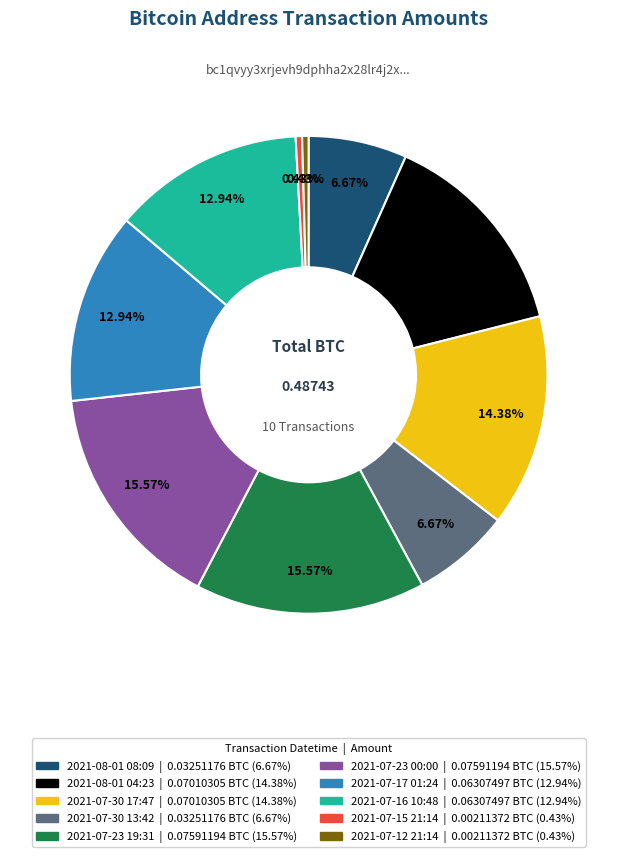

Count the number of slices in the pie.

10